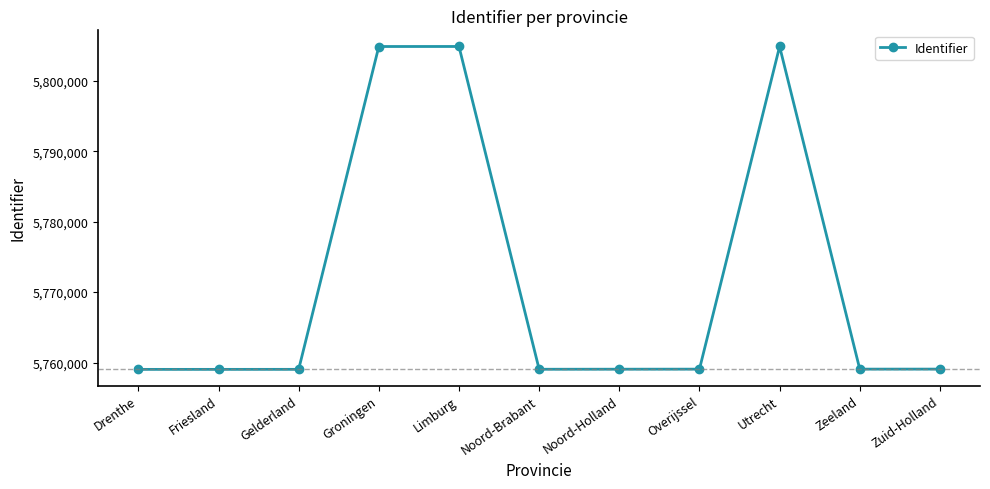

What is the maximum value shown in the chart?

5804874